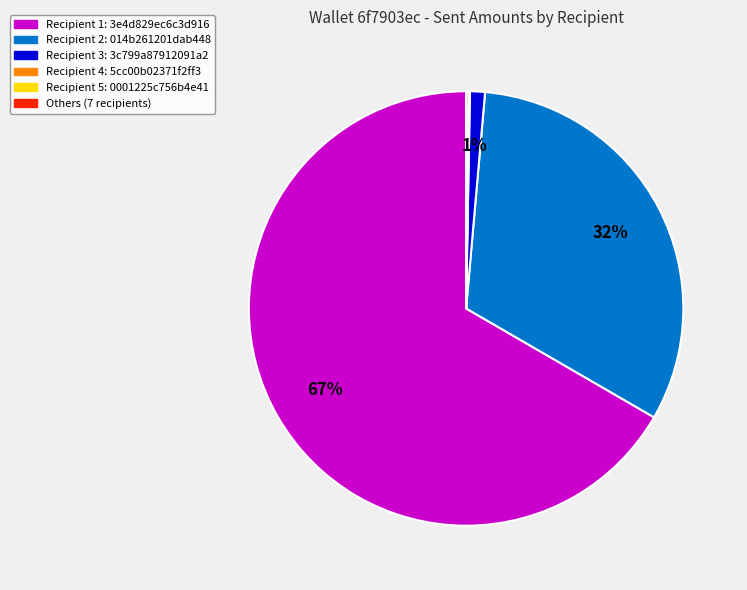

To the nearest percent, what is the difference between the largest and smallest slice percentages?

67%